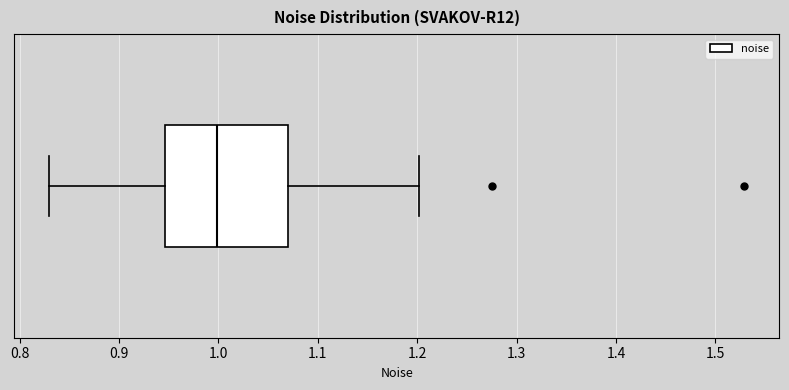

Read this box plot against the x-axis: the position of the median line, the range covered by the box, and the ends of both whiskers. The values are not printed on the chart, so give them approximately, as read against the axis.

median 1.00, box 0.95 to 1.07, whiskers 0.83 to 1.20